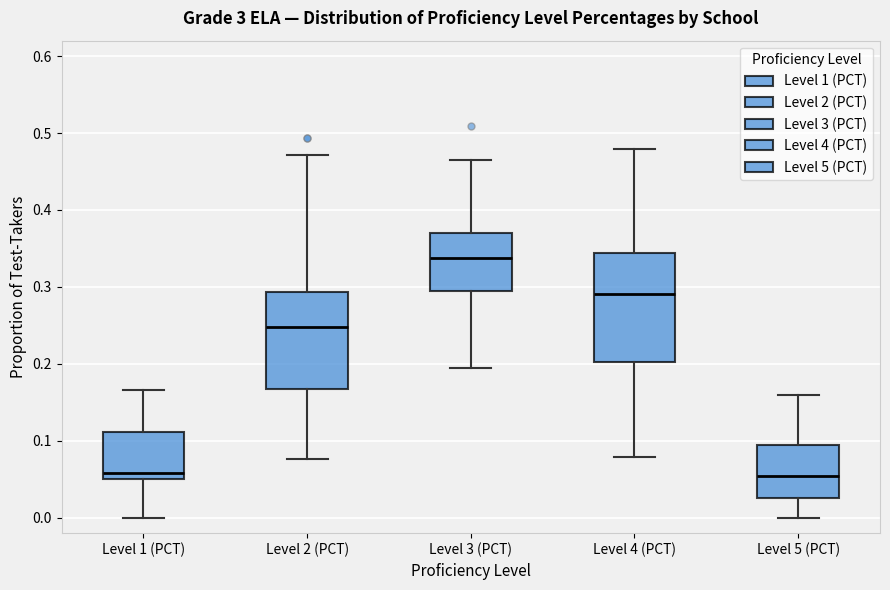

Reading left to right, transcribe this box plot: for each box, give where its median line is, the range the box spans, and where its two whiskers end, as read against the y-axis. The values are not printed on the chart, so give them approximately, as read against the axis.

Level 1 (PCT): median 0.06, box 0.05 to 0.11, whiskers 0.00 to 0.17
Level 2 (PCT): median 0.25, box 0.17 to 0.29, whiskers 0.08 to 0.47
Level 3 (PCT): median 0.34, box 0.29 to 0.37, whiskers 0.19 to 0.47
Level 4 (PCT): median 0.29, box 0.20 to 0.34, whiskers 0.08 to 0.48
Level 5 (PCT): median 0.05, box 0.03 to 0.09, whiskers 0.00 to 0.16